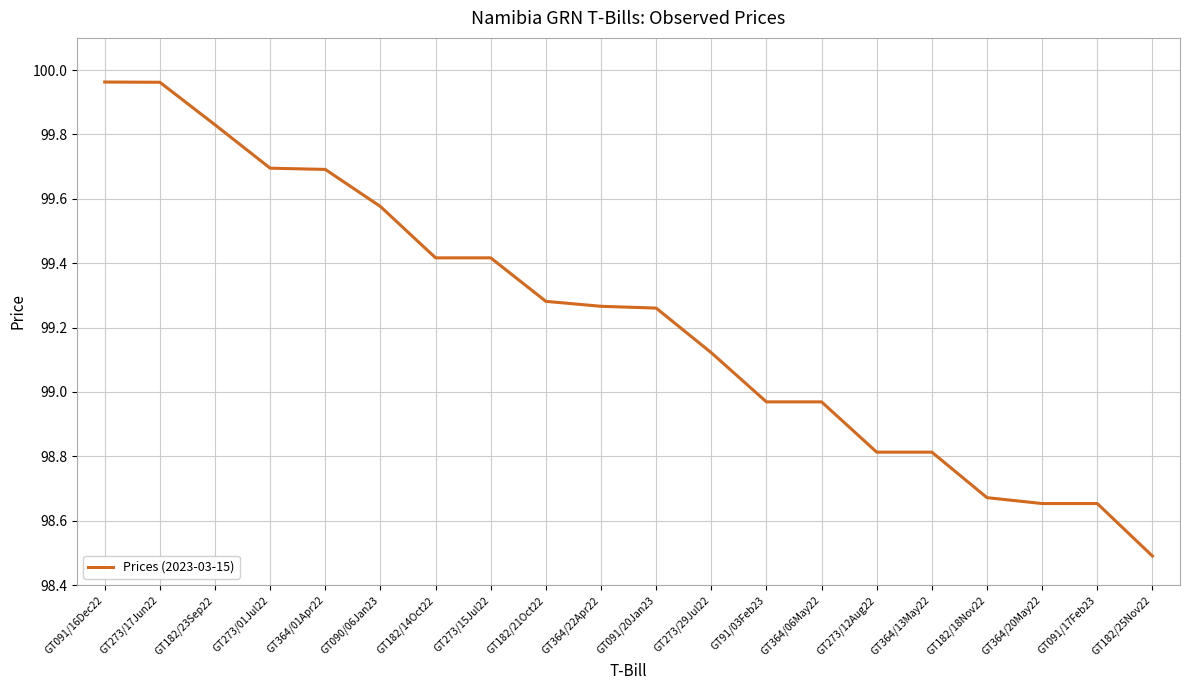

True or false: the data shows 45.7 at GT364/01Apr22.

False